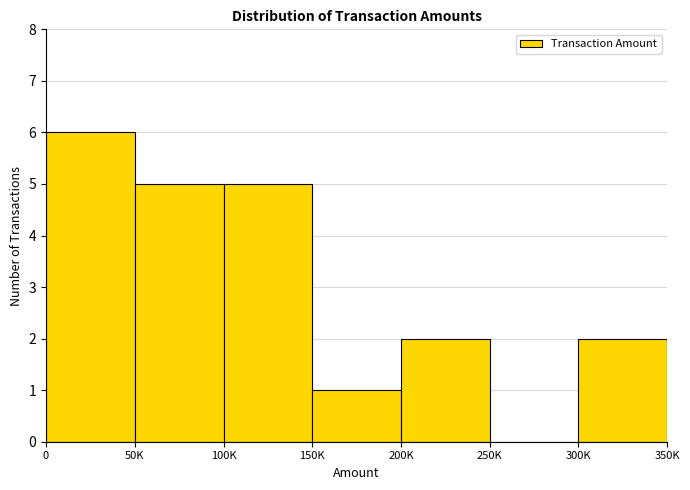

Reading left to right, transcribe all the data shown in this chart.

0=6	50K=5	100K=5	150K=1	200K=2	250K=0	300K=2